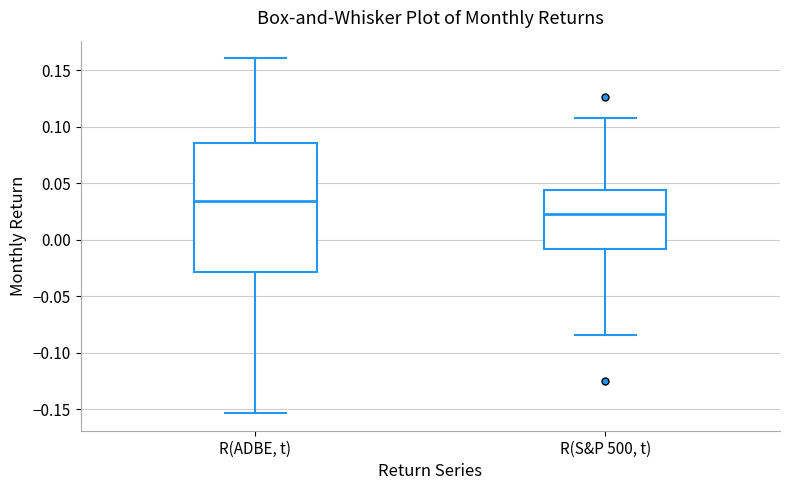

Which box is the tallest, from its lower edge to its upper edge?

R(ADBE, t)